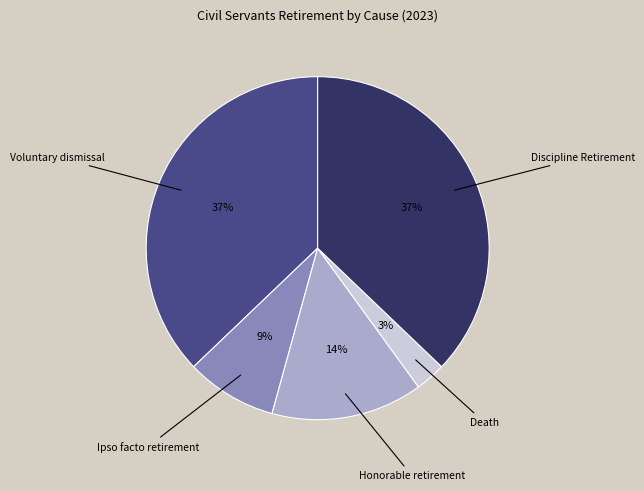

Is there a majority slice in this chart?

No